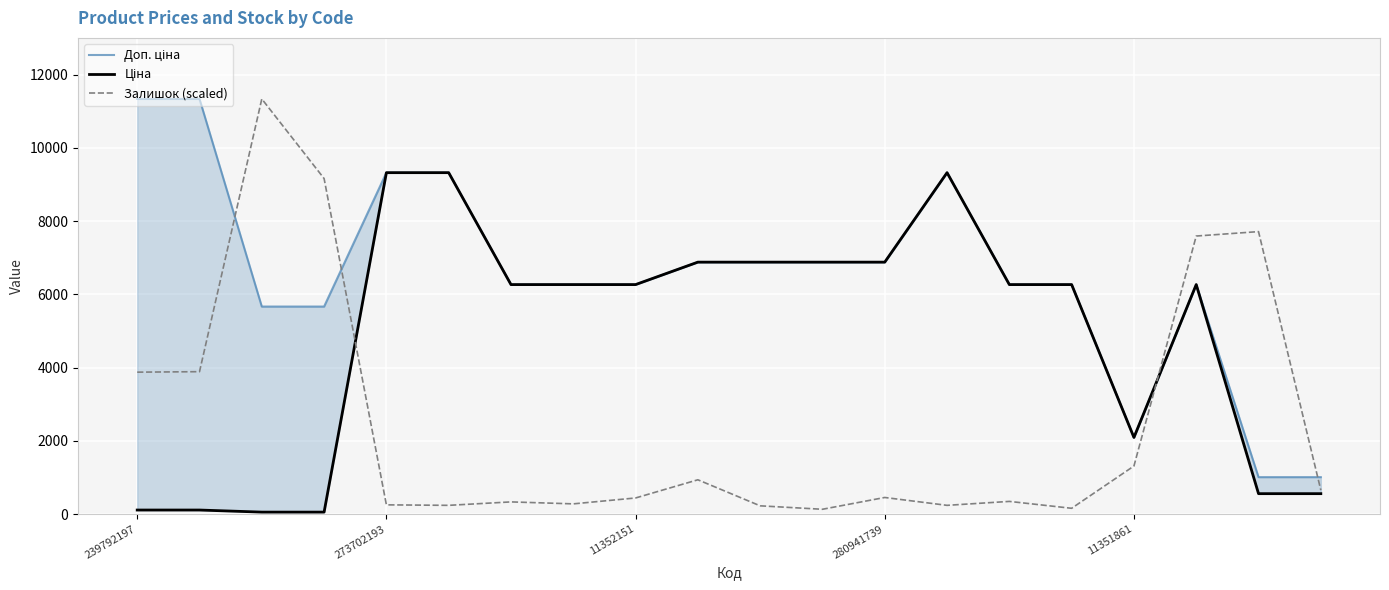

Rank the series by their average value, from highest to lowest.

Доп. ціна, Ціна, Залишок (scaled)